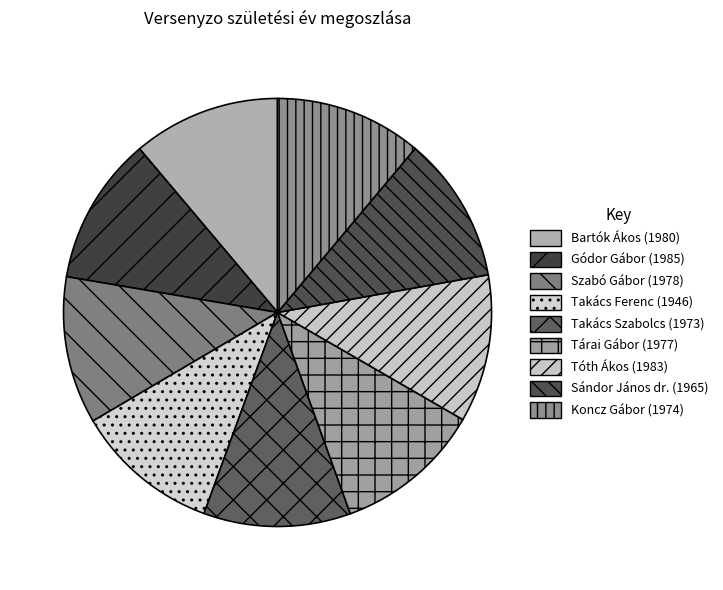

How many slices are in this pie chart?

9